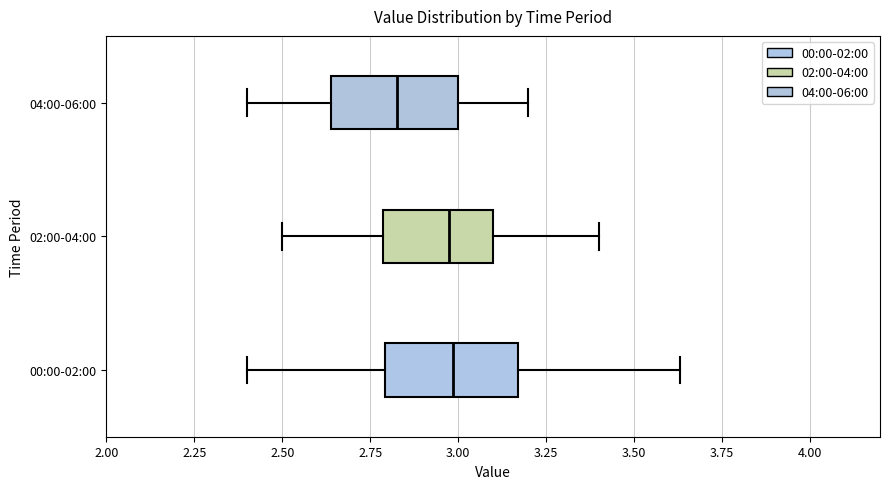

Which box's median line is the furthest to the left?

04:00-06:00